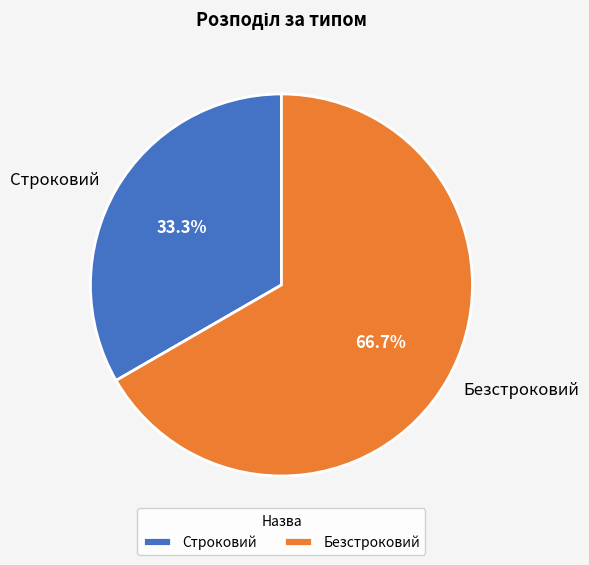

To the nearest percent, what is the average slice percentage?

50%